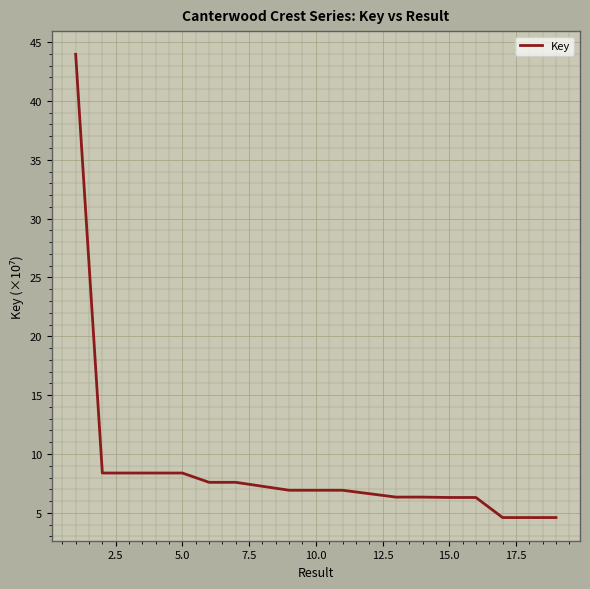

What is the difference between the maximum and minimum values?

39.4